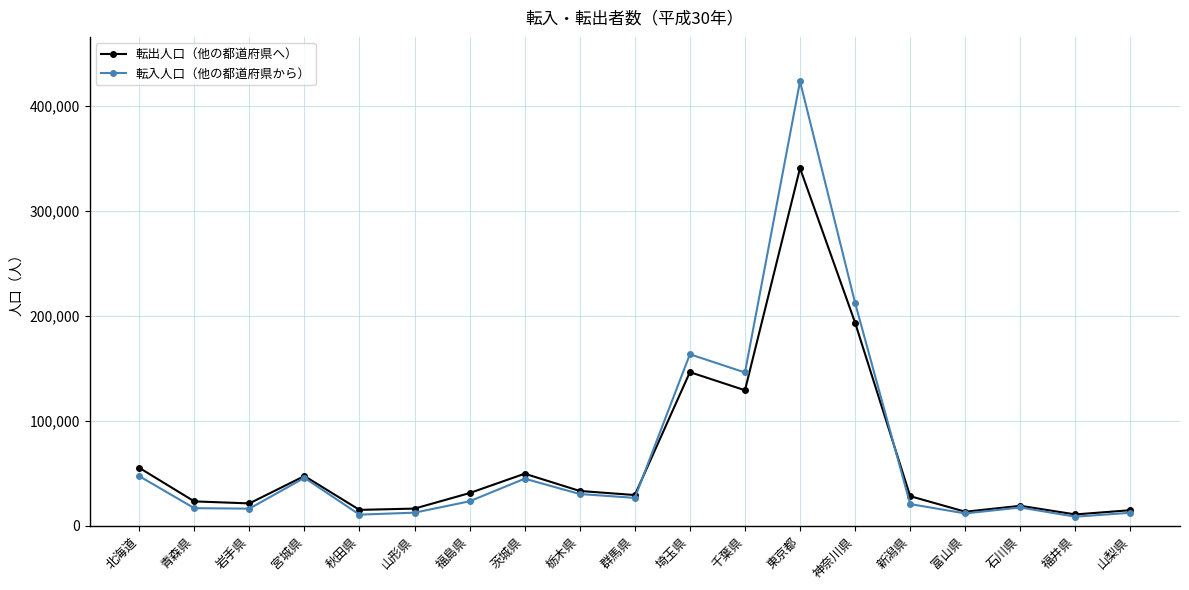

The value of 転入人口（他の都道府県から） at 茨城県 is 44850. True or false?

True